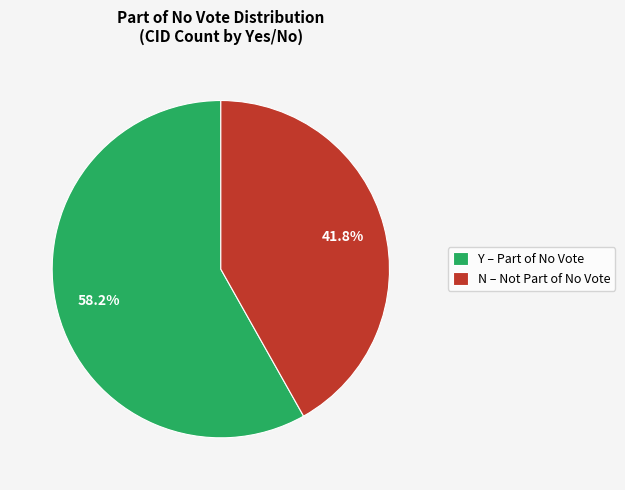

What percentage is the N slice, to the nearest percent?

42%